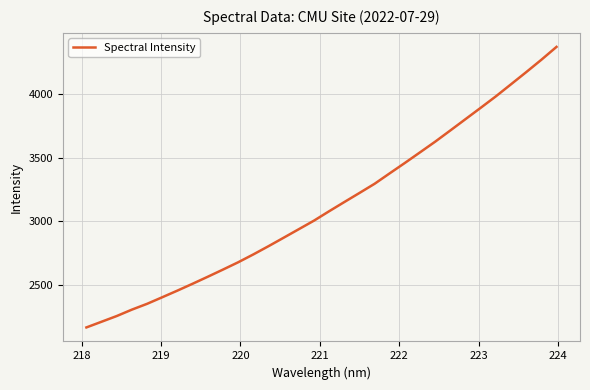

What is the greatest value displayed?

4369.0